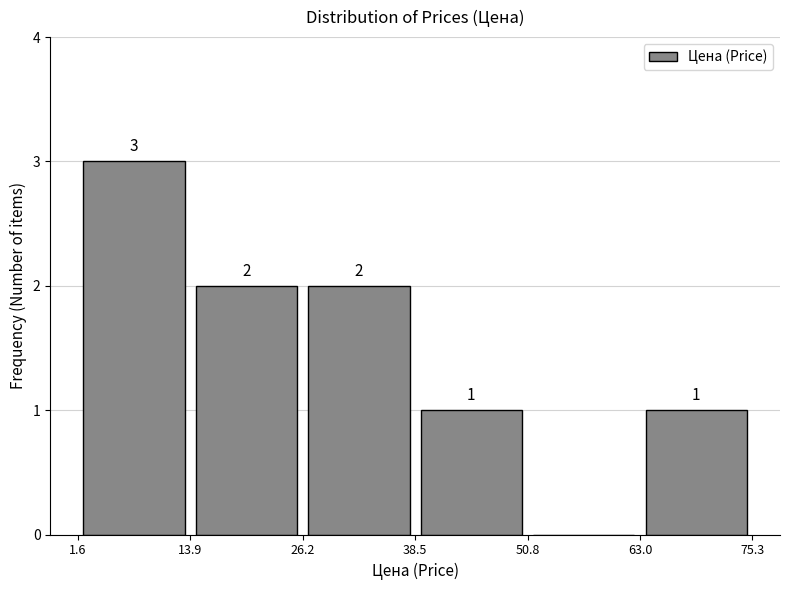

Which range on the x-axis has the tallest bar?

1.6 to 13.9